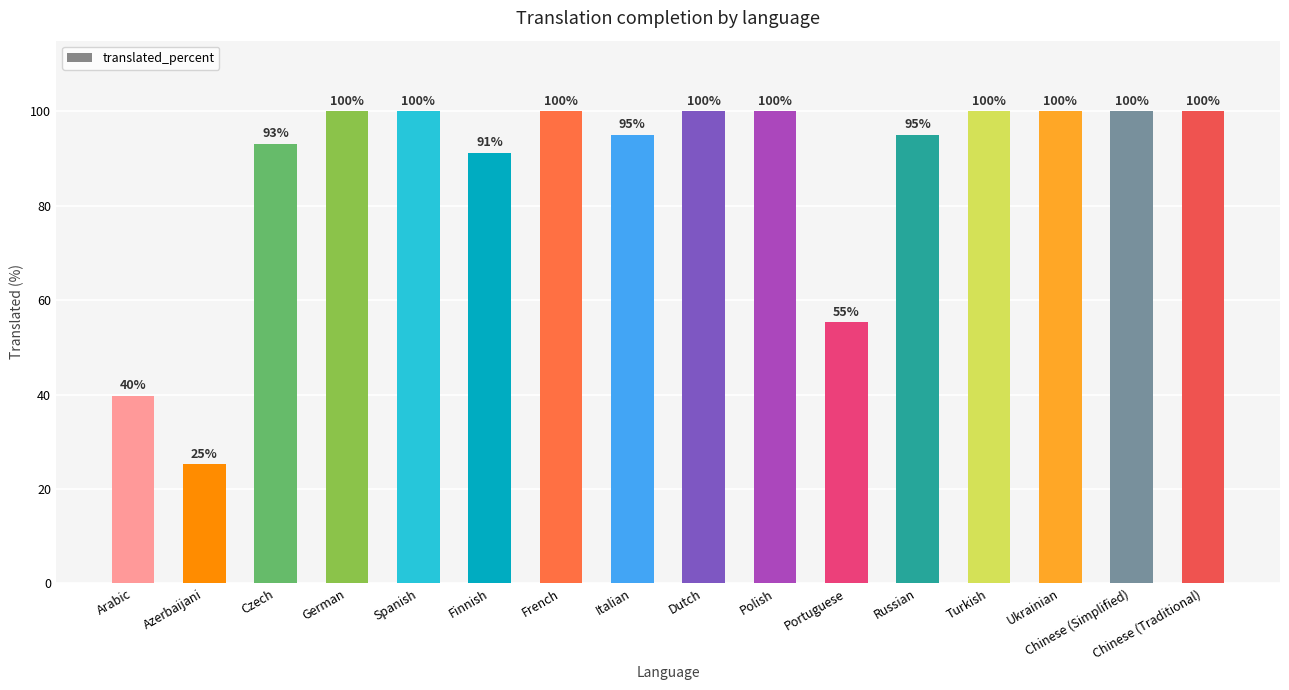

The chart shows a value of 50.0 at Russian. True or false?

False